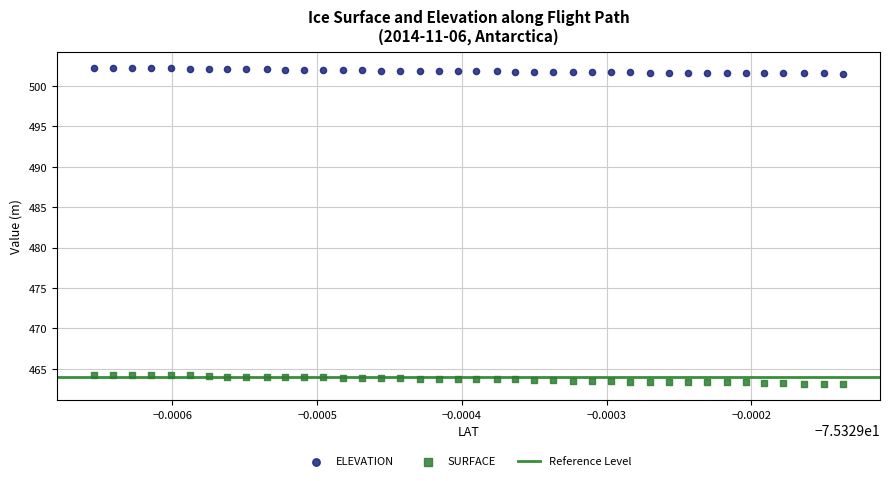

Which series reaches the minimum Y coordinate?

SURFACE